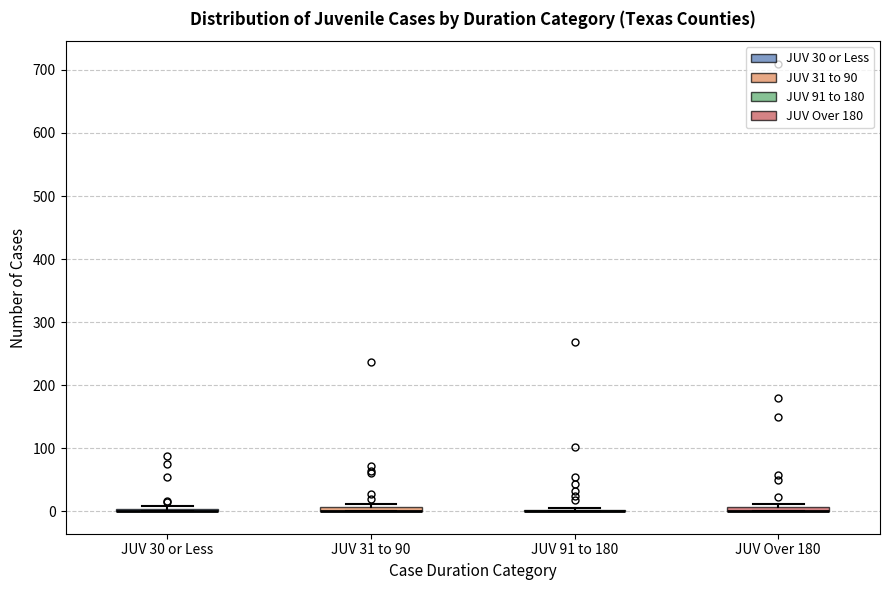

Where is the upper edge of the box for JUV 31 to 90 on the y-axis? The values are not printed on the chart, so give them approximately, as read against the axis.

10